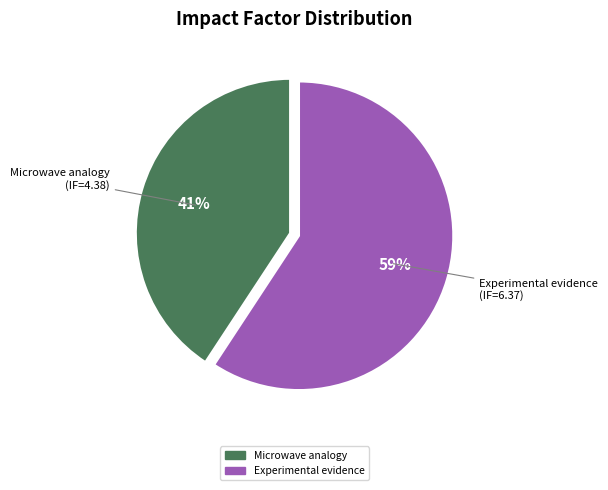

How many segments does this pie chart have?

2